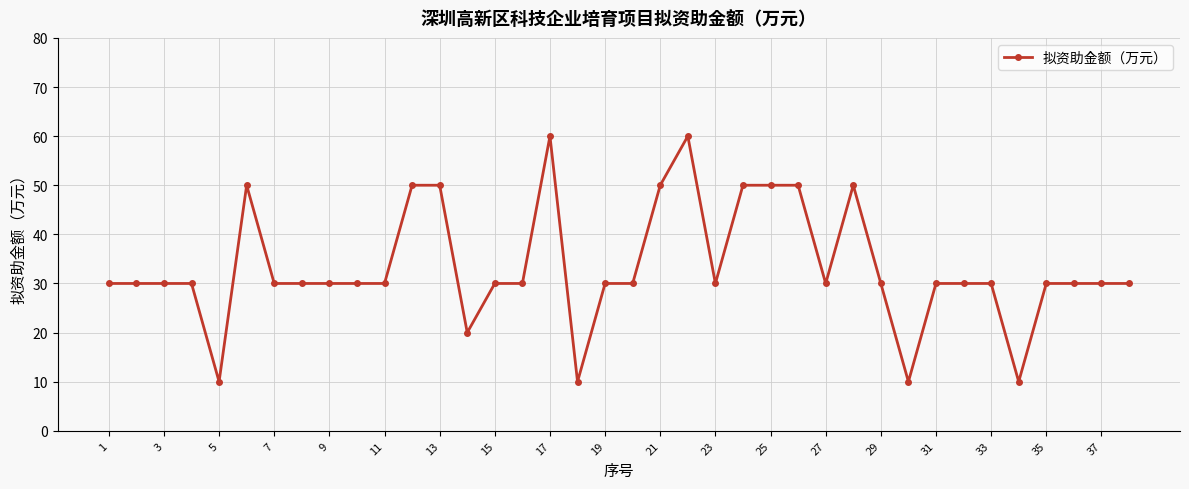

What is the maximum value shown in the chart?

60